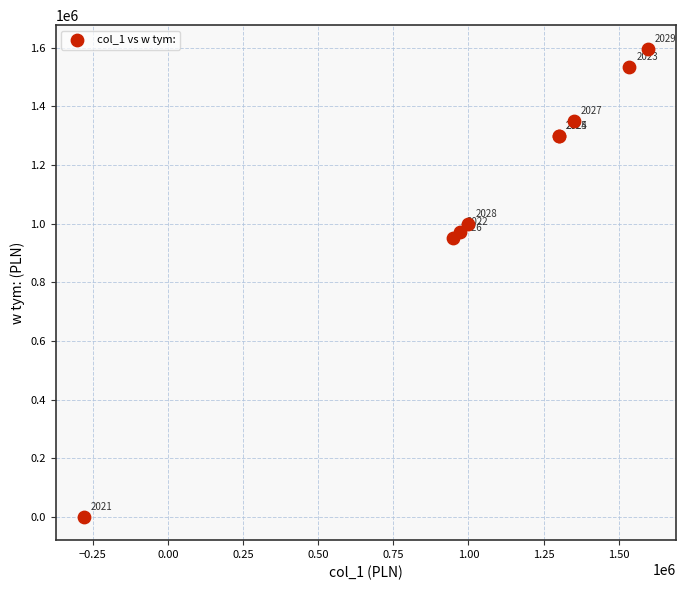

What Y value in the scatter plot is closest to 798629?

950000.0